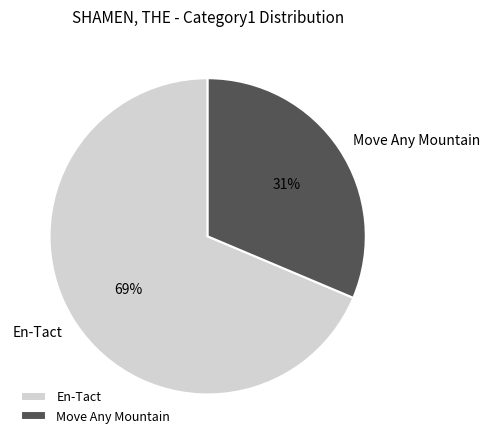

Which category has the smallest portion of the pie?

Move Any Mountain